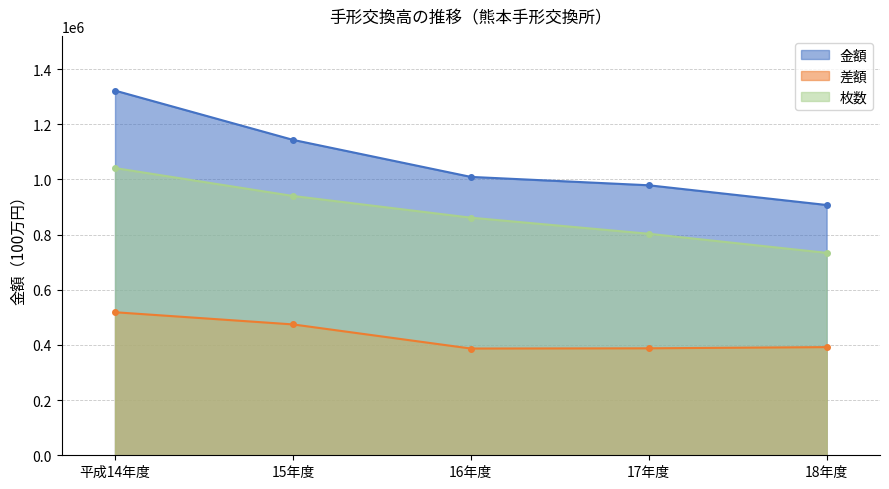

Where is the first local minimum for 差額?

16年度